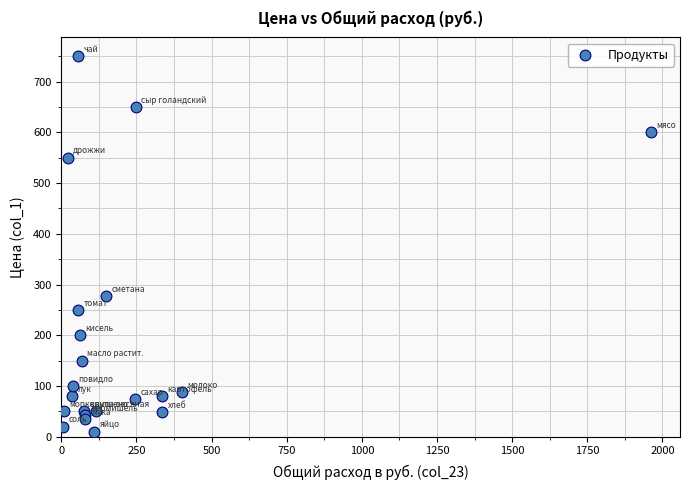

What Y value in the scatter plot is closest to 380?

278